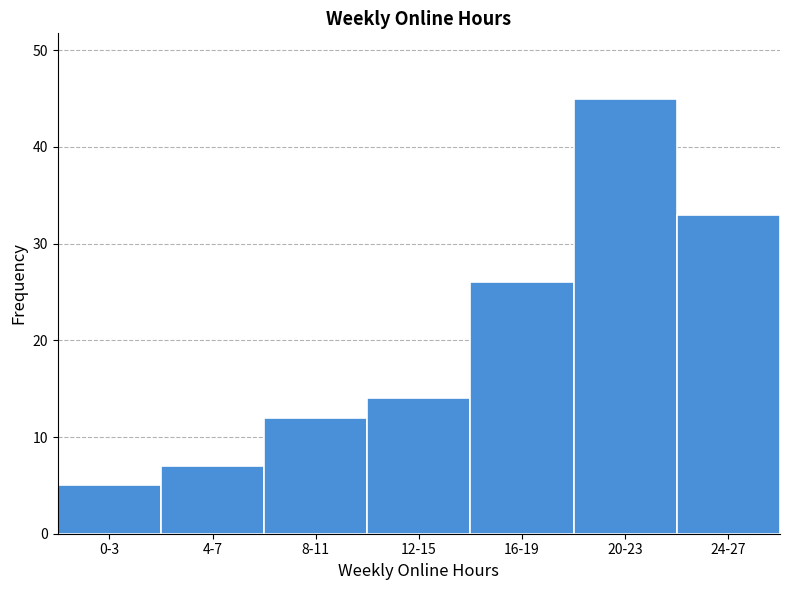

Reading left to right, transcribe all the data shown in this chart.

0-3=5	4-7=7	8-11=12	12-15=14	16-19=26	20-23=45	24-27=33